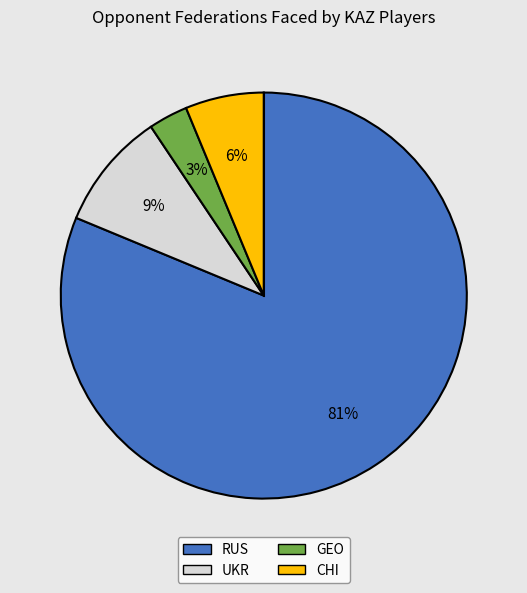

To the nearest percent, what is the average slice percentage?

25%